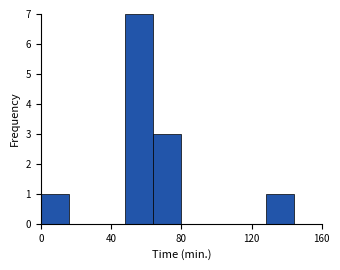

Around what value on the x-axis is the tallest bar? Give the approximate position of its centre, as read against the axis.

55